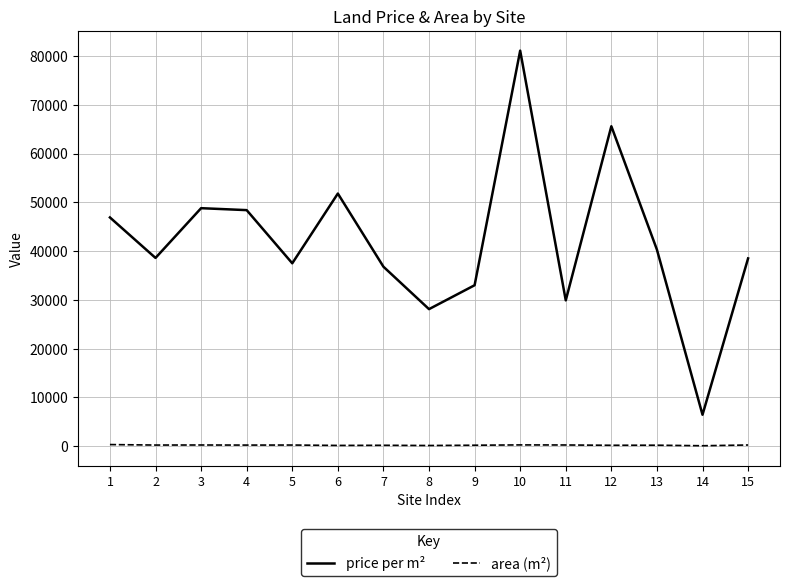

What is the average value of the price per m² series?

42117